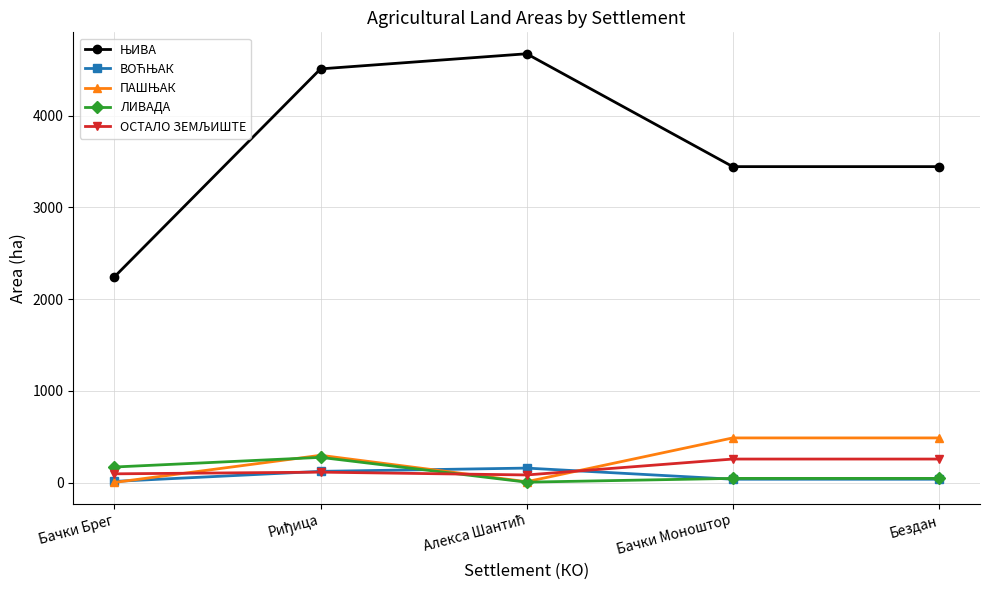

What is the label of the 5th point from the left?

Бездан